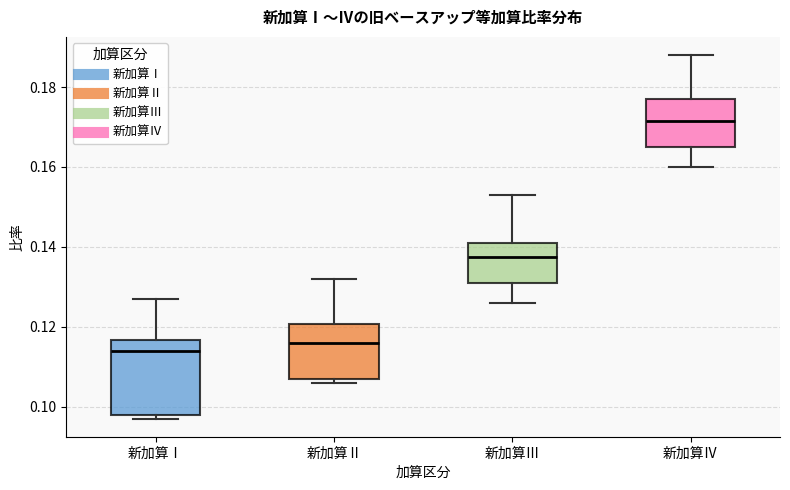

Where is the upper edge of the box for 新加算Ⅰ on the y-axis? The values are not printed on the chart, so give them approximately, as read against the axis.

0.116